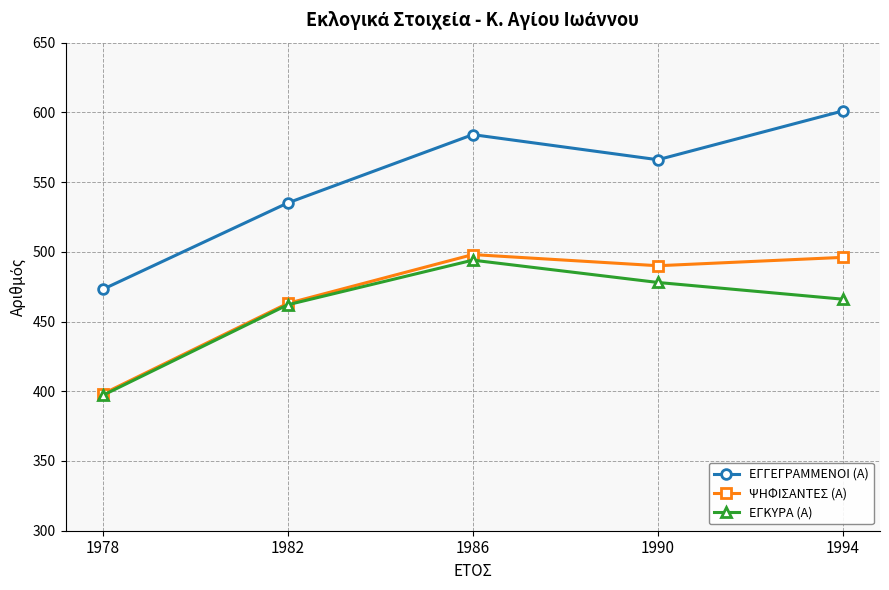

Rank the series by their maximum value, from highest to lowest.

ΕΓΓΕΓΡΑΜΜΕΝΟΙ (Α), ΨΗΦΙΣΑΝΤΕΣ (Α), ΕΓΚΥΡΑ (Α)